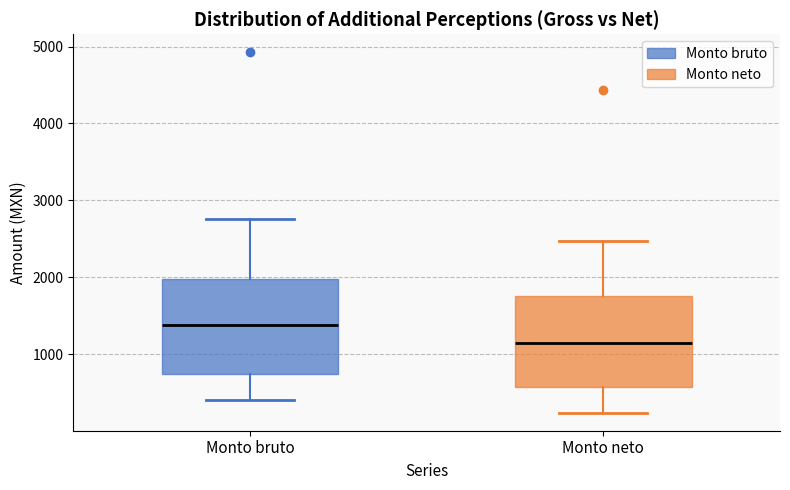

Where does the lower whisker of the box for Monto bruto end on the y-axis? The values are not printed on the chart, so give them approximately, as read against the axis.

400